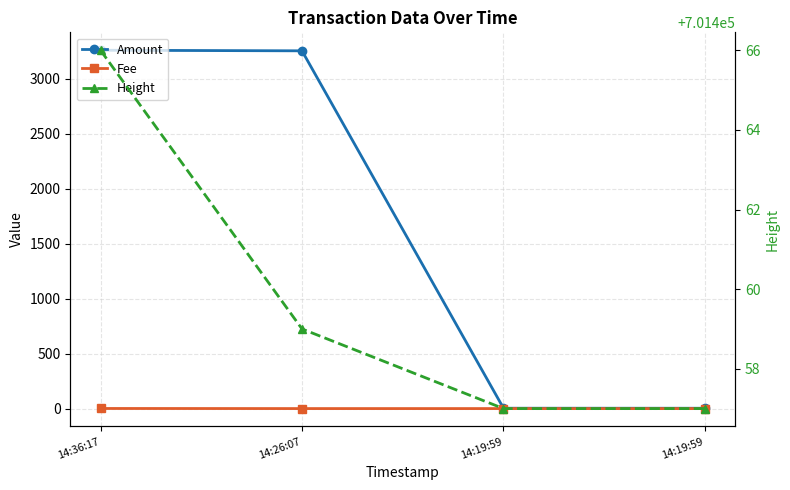

Between 14:36:17 and 14:26:07, which is larger?

14:36:17